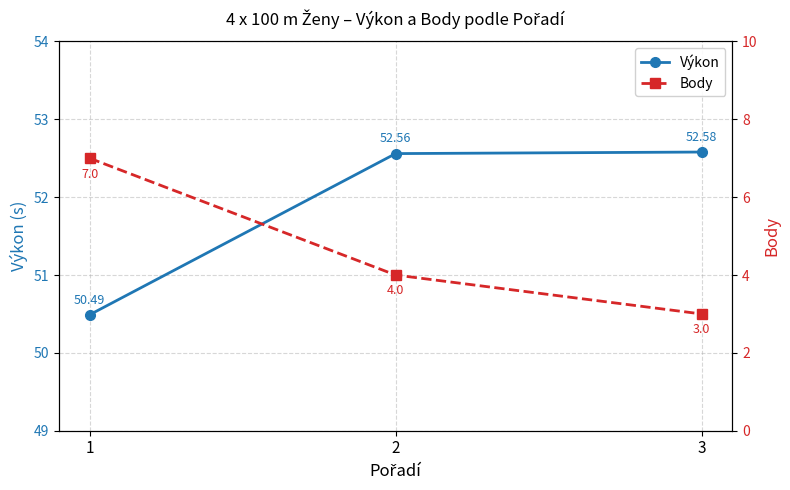

What is the average value of the Výkon series?

51.9